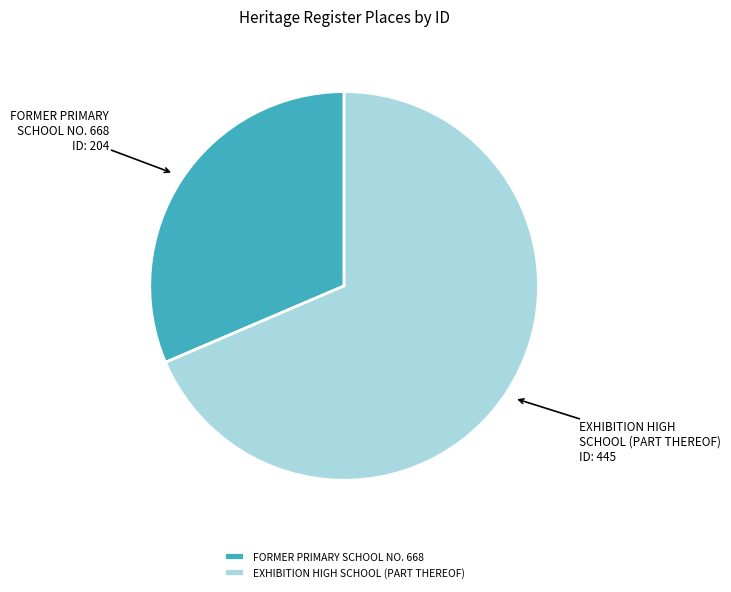

Which category has the smallest portion of the pie?

FORMER PRIMARY SCHOOL NO. 668